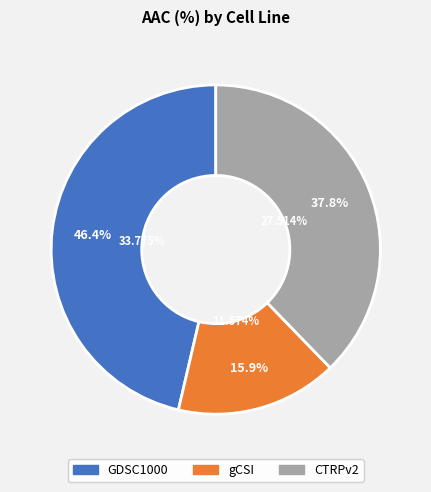

Rank the categories by value from highest to lowest.

GDSC1000, CTRPv2, gCSI